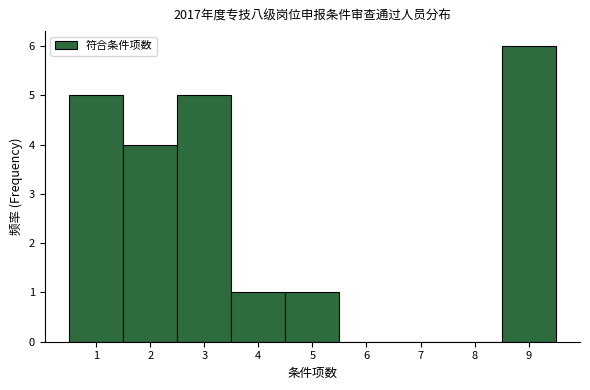

Reading left to right, list every bar in this chart as the range it spans on the x-axis followed by its height. The values are not printed on the chart, so give them approximately, as read against the axis.

0.5 to 1.5: 5
1.5 to 2.5: 4
2.5 to 3.5: 5
3.5 to 4.5: 1
4.5 to 5.5: 1
5.5 to 6.5: 0
6.5 to 7.5: 0
7.5 to 8.5: 0
8.5 to 9.5: 6